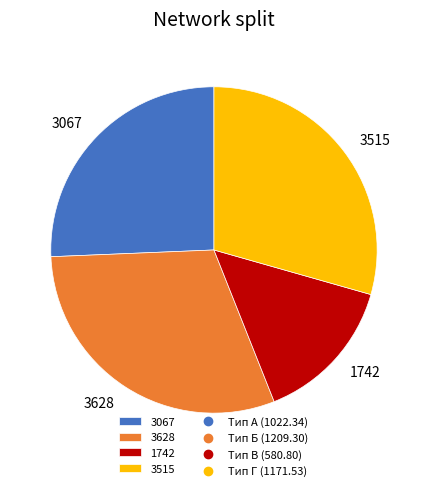

Does any single category account for the majority?

No